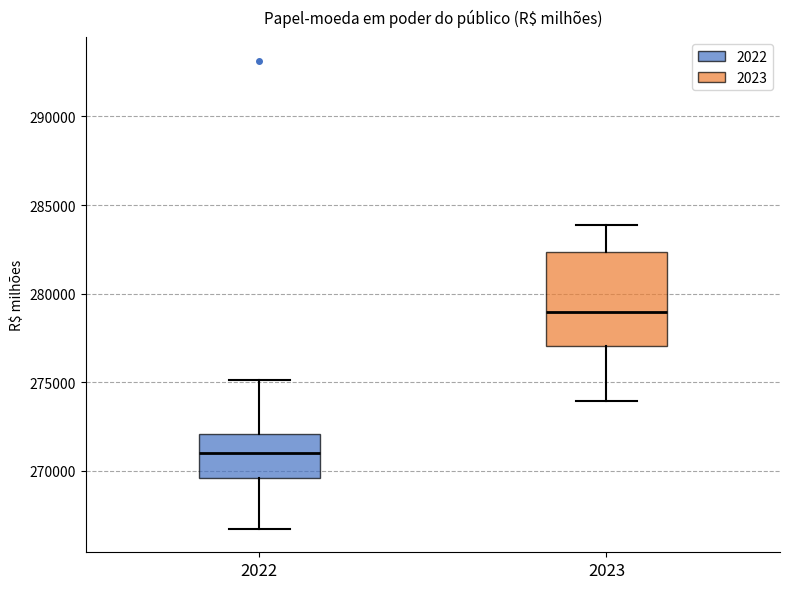

Reading left to right, transcribe this box plot: for each box, give where its median line is, the range the box spans, and where its two whiskers end, as read against the y-axis. The values are not printed on the chart, so give them approximately, as read against the axis.

2022: median 271000, box 269500 to 272000, whiskers 266500 to 275000
2023: median 279000, box 277000 to 282500, whiskers 274000 to 284000